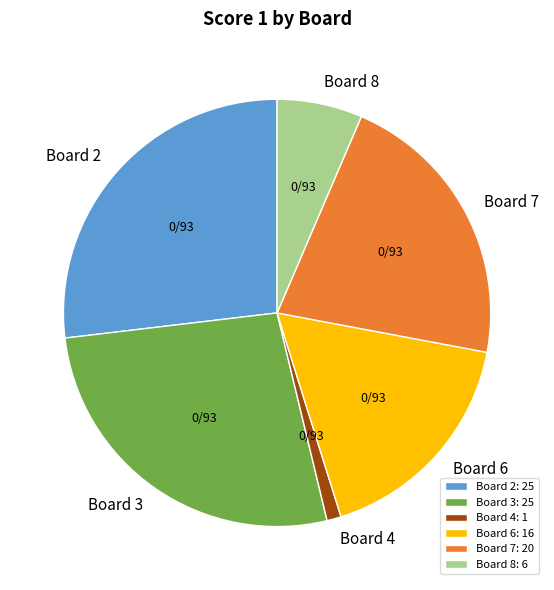

Approximately how many times larger is the value at Board 7 compared to Board 3?

0.8